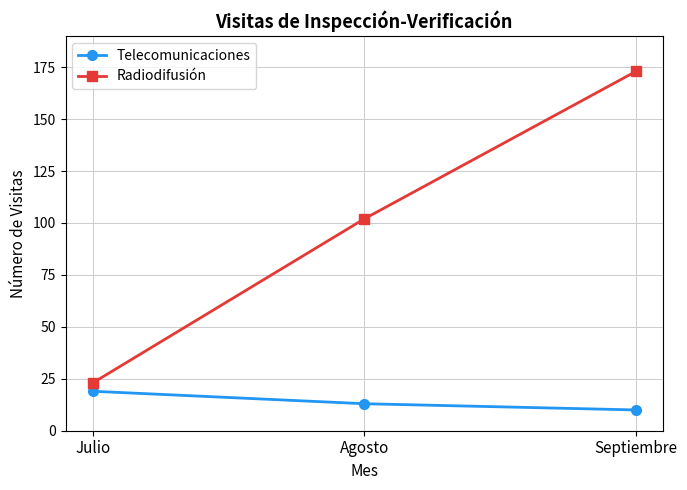

What is the average value of the Telecomunicaciones series?

14